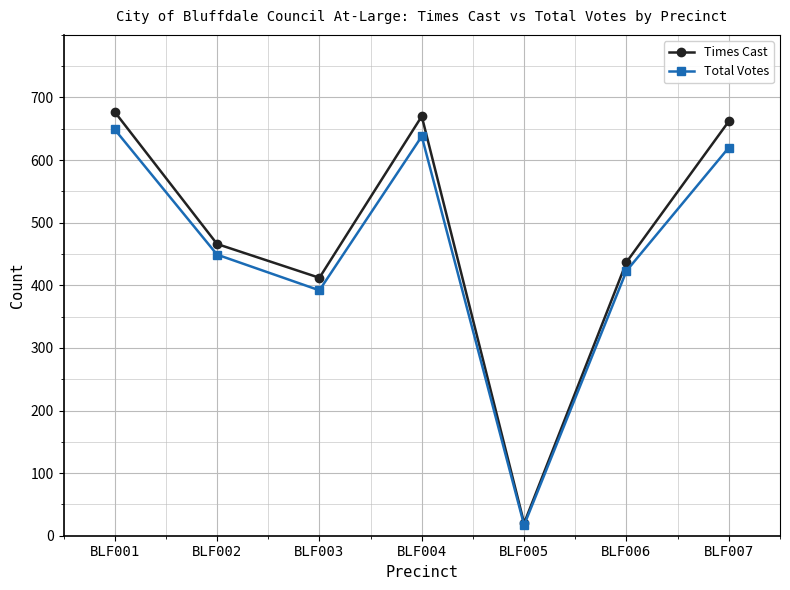

Reading left to right, what are all the values shown in this chart?

Times Cast: BLF001=677	BLF002=466	BLF003=412	BLF004=670	BLF005=20	BLF006=437	BLF007=662
Total Votes: BLF001=649	BLF002=449	BLF003=392	BLF004=638	BLF005=17	BLF006=423	BLF007=620